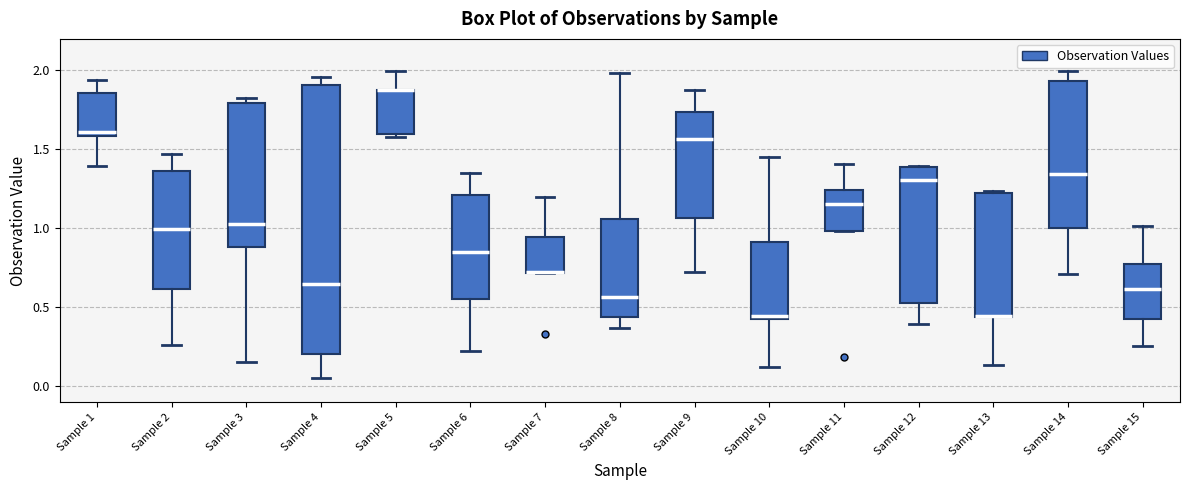

Reading left to right, read every box against the y-axis: the position of its median line, the range the box covers, and the ends of its whiskers. The values are not printed on the chart, so give them approximately, as read against the axis.

Sample 1: median 1.60 (just above the box's lower edge), box 1.60 to 1.85, whiskers 1.40 to 1.95
Sample 2: median 1.00, box 0.60 to 1.35, whiskers 0.25 to 1.45
Sample 3: median 1.05, box 0.90 to 1.80, whiskers 0.15 to 1.85
Sample 4: median 0.65, box 0.20 to 1.90, whiskers 0.05 to 1.95
Sample 5: median 1.85 (drawn on the box's upper edge), box 1.60 to 1.90, whiskers 1.60 (just below the box's lower edge) to 2.00
Sample 6: median 0.85, box 0.55 to 1.20, whiskers 0.20 to 1.35
Sample 7: median 0.70 (drawn on the box's lower edge), box 0.70 to 0.95, whiskers 0.70 to 1.20
Sample 8: median 0.55, box 0.45 to 1.05, whiskers 0.35 to 2.00
Sample 9: median 1.55, box 1.05 to 1.75, whiskers 0.70 to 1.90
Sample 10: median 0.45 (just above the box's lower edge), box 0.45 to 0.90, whiskers 0.10 to 1.45
Sample 11: median 1.15, box 1.00 to 1.25, whiskers 1.00 to 1.40
Sample 12: median 1.30, box 0.55 to 1.40, whiskers 0.40 to 1.40
Sample 13: median 0.45 (drawn on the box's lower edge), box 0.45 to 1.25, whiskers 0.15 to 1.25
Sample 14: median 1.35, box 1.00 to 1.95, whiskers 0.70 to 2.00
Sample 15: median 0.60, box 0.45 to 0.75, whiskers 0.25 to 1.00